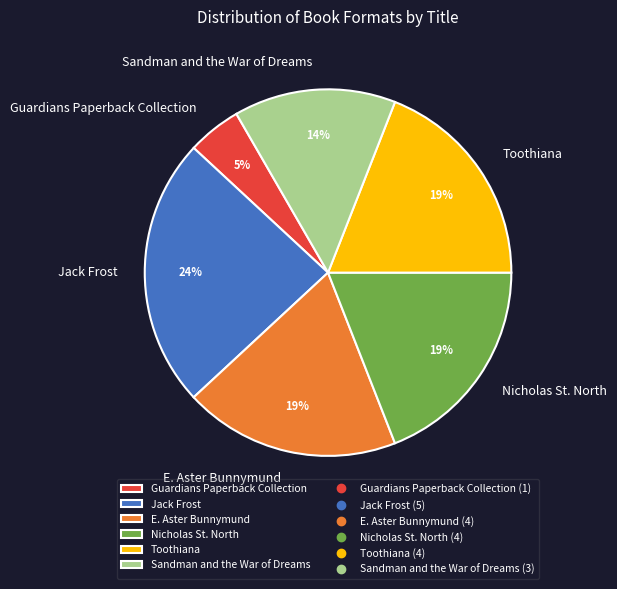

To the nearest percent, what portion does E. Aster Bunnymund represent?

19%